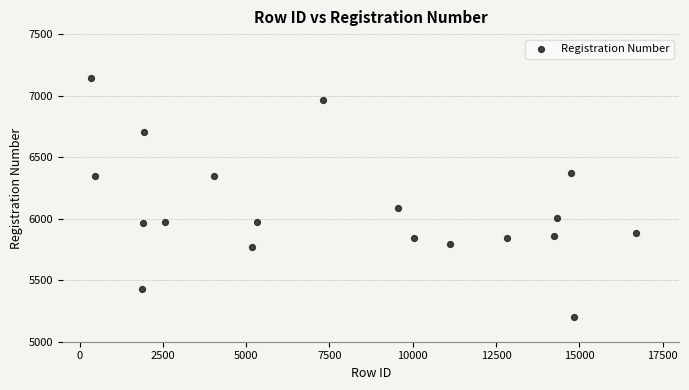

What is the range of Y values (max minus min)?

1944